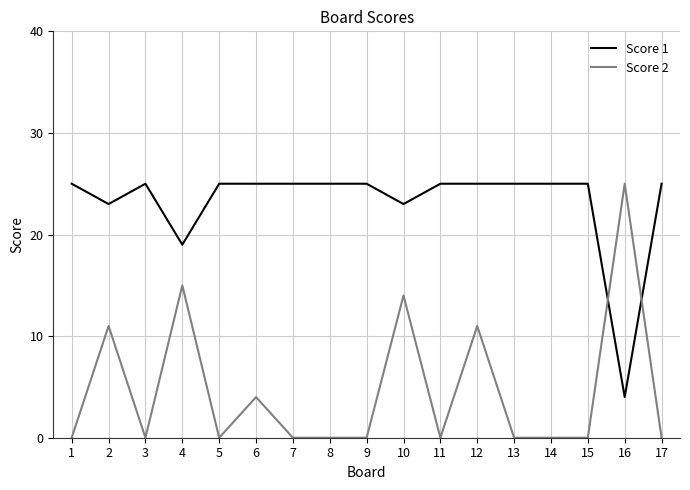

What are all the series names shown in the legend?

Score 1, Score 2